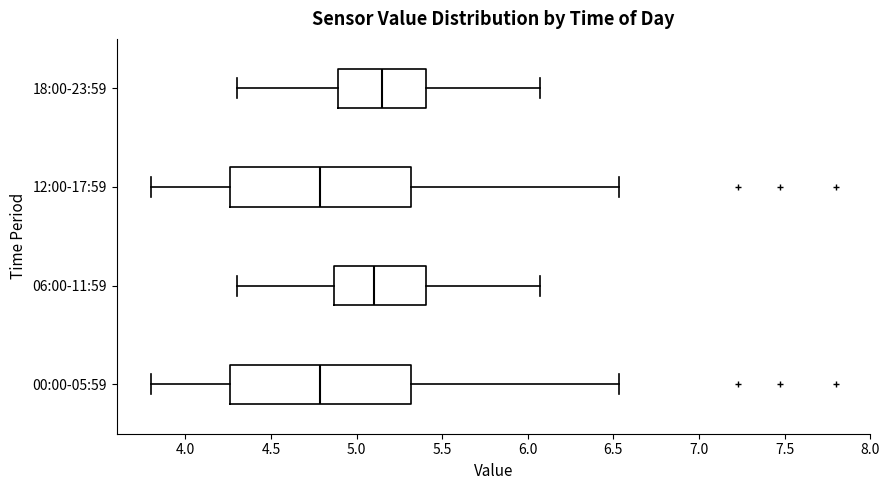

Reading bottom to top, read every box against the x-axis: the position of its median line, the range the box covers, and the ends of its whiskers. The values are not printed on the chart, so give them approximately, as read against the axis.

00:00-05:59: median 4.80, box 4.25 to 5.30, whiskers 3.80 to 6.55
06:00-11:59: median 5.10, box 4.85 to 5.40, whiskers 4.30 to 6.05
12:00-17:59: median 4.80, box 4.25 to 5.30, whiskers 3.80 to 6.55
18:00-23:59: median 5.15, box 4.90 to 5.40, whiskers 4.30 to 6.05